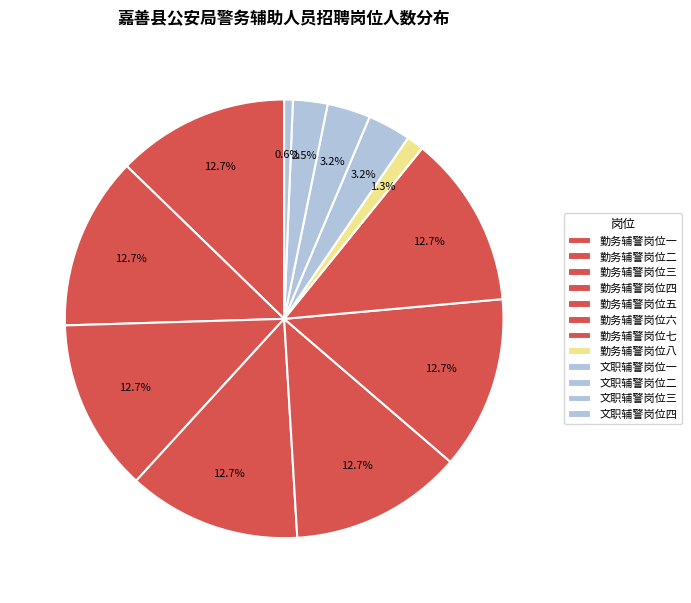

To the nearest percent, what is the difference between the largest and smallest slice percentages?

12%